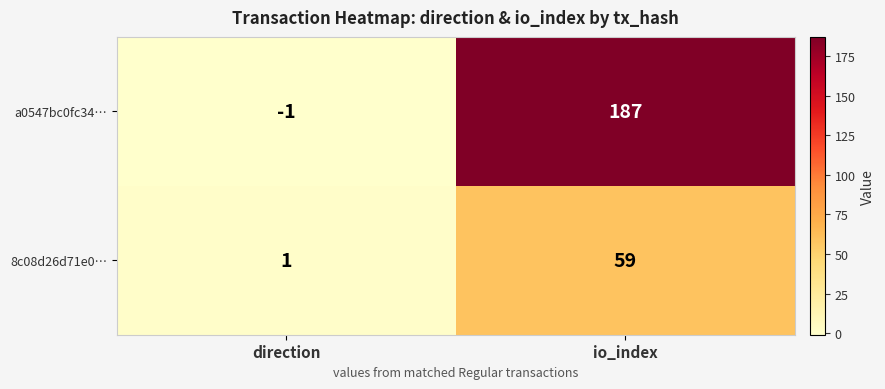

Between direction and io_index, which series saw the biggest shift?

a0547bc0fc34…